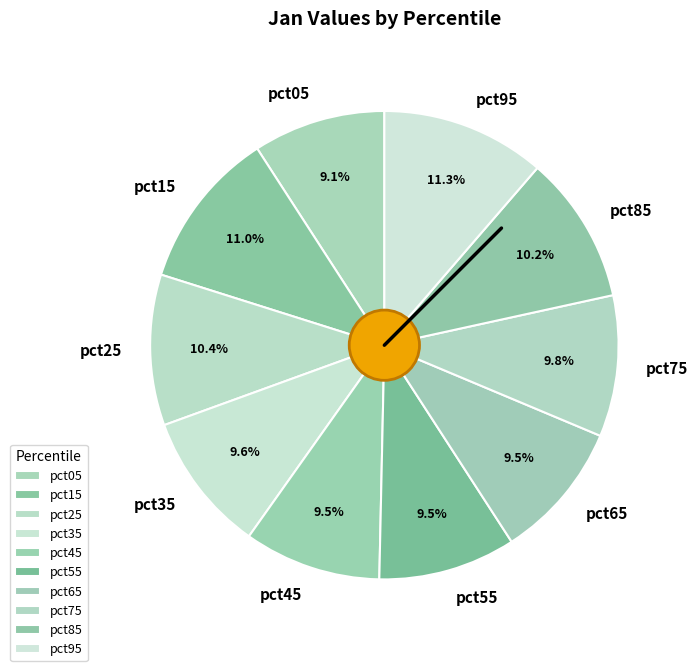

Does pct45 account for over 50% of the chart?

No